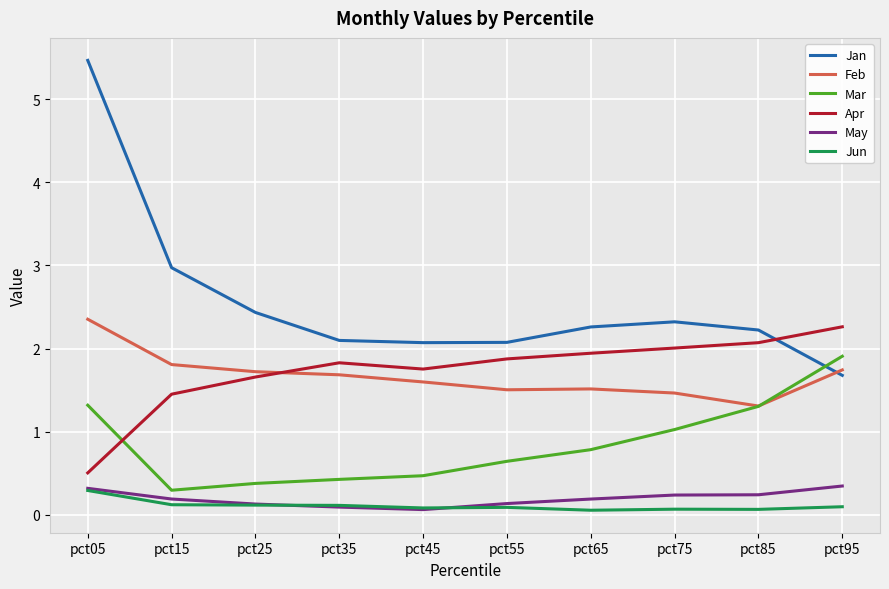

Where does the Jan series first go above 2?

pct05